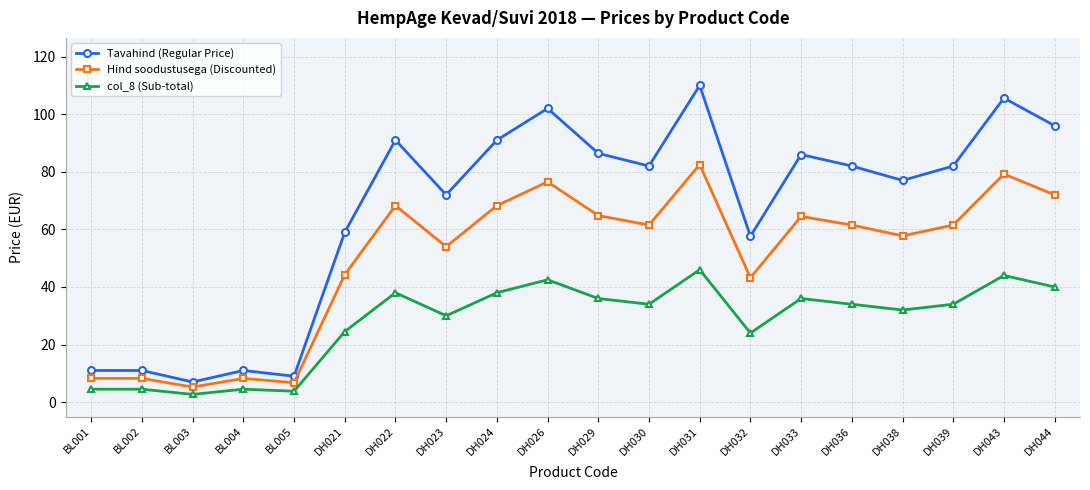

True or false: col_8 (Sub-total) has a value of 24.0 at DH032.

True